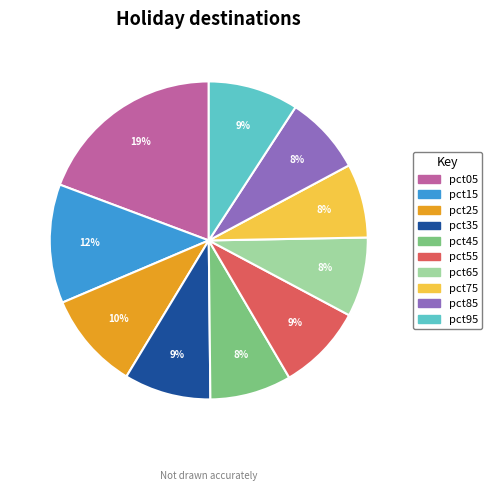

To the nearest percent, what is the average slice percentage?

10%